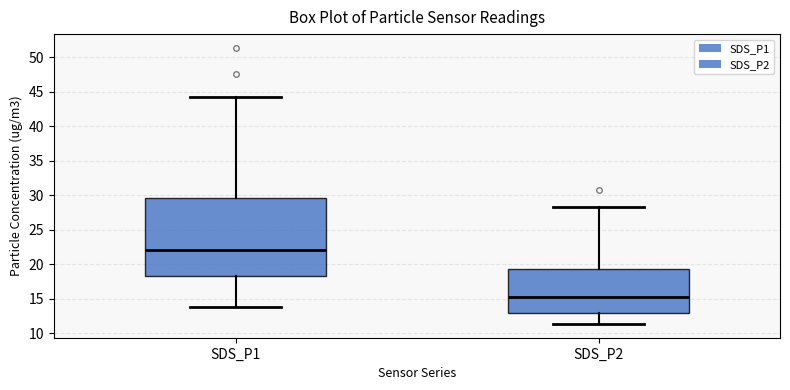

Where does the upper whisker of the box for SDS_P2 end on the y-axis? The values are not printed on the chart, so give them approximately, as read against the axis.

28.5